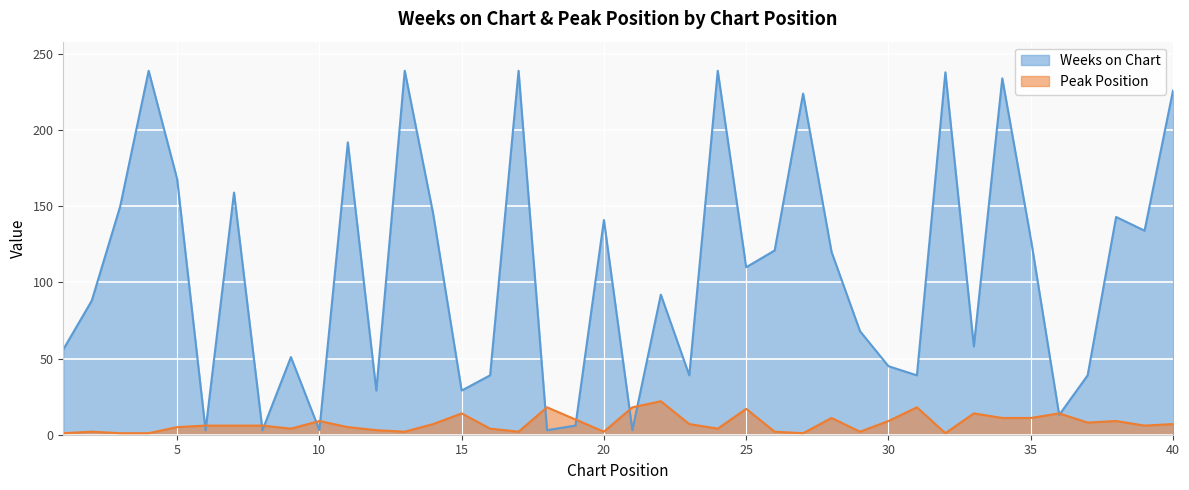

What is the difference between the highest and lowest values at 18?

15